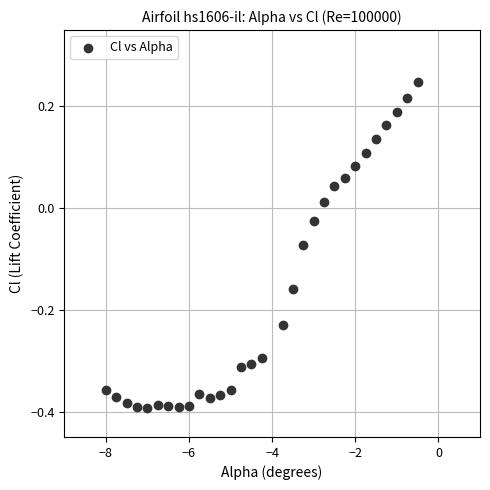

What is the range of X values (max minus min)?

7.5